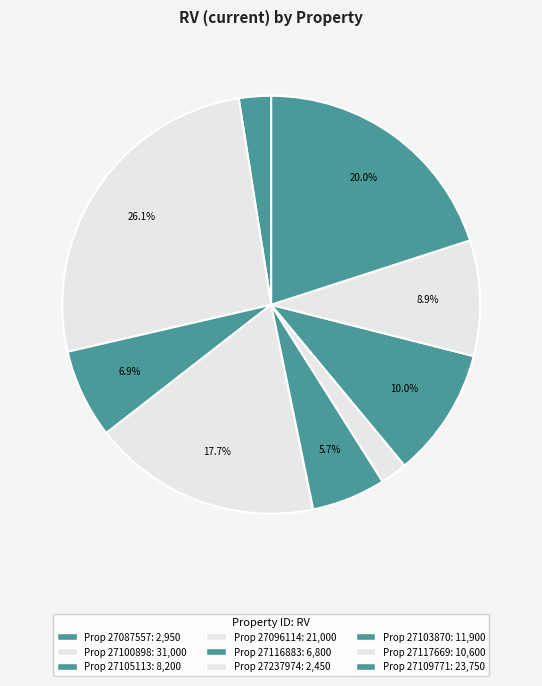

How many slices are in this pie chart?

9